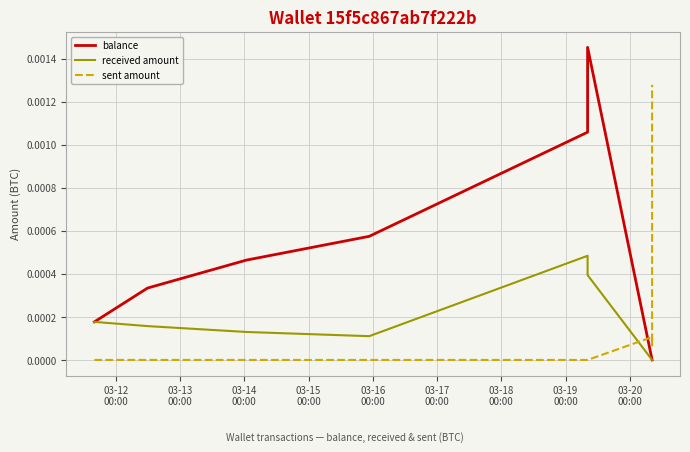

How many lines are shown in the chart?

3